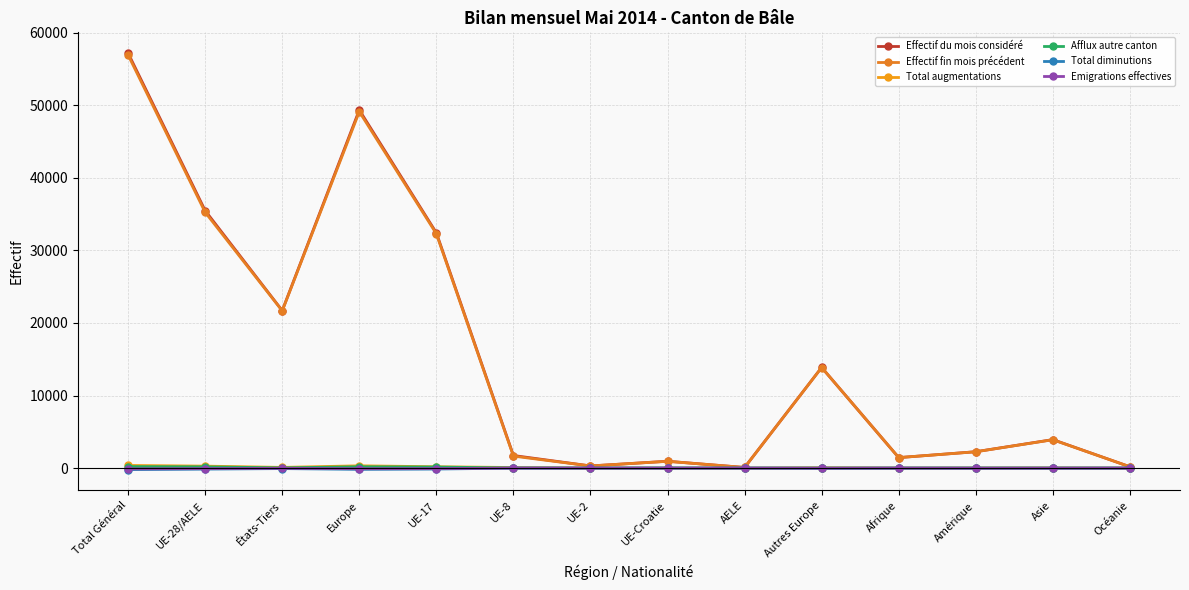

Is this an area chart (filled region under the line)?

No